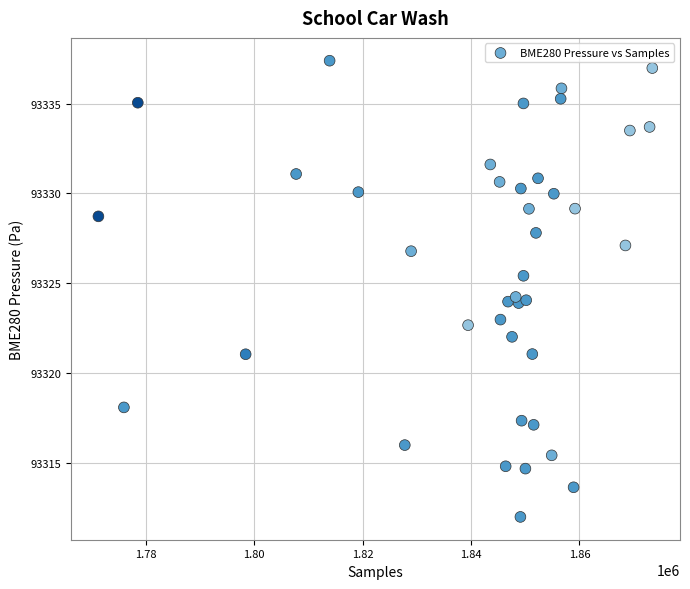

What is the range of X values (max minus min)?

102195.0